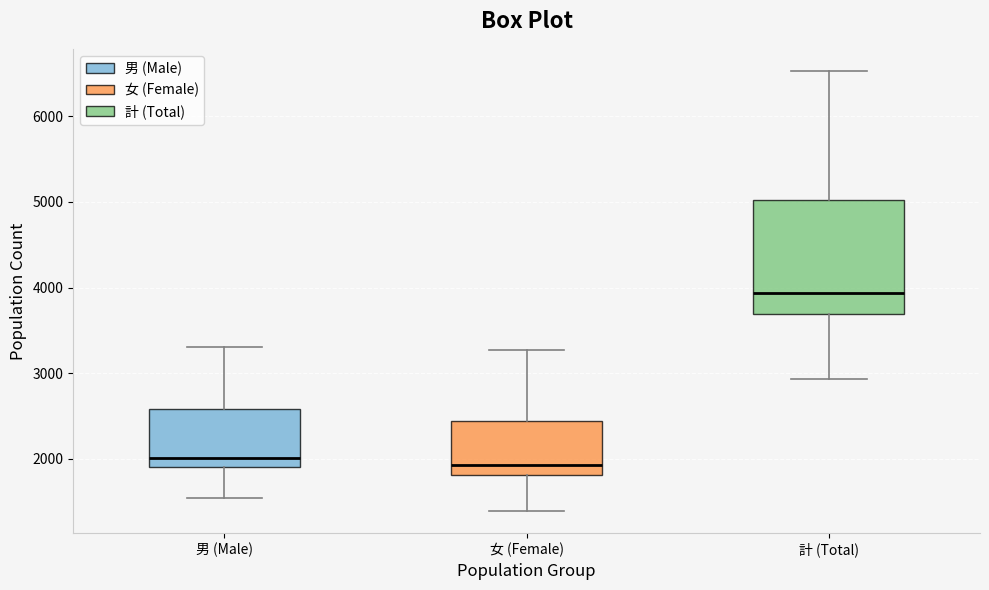

Reading left to right, read every box against the y-axis: the position of its median line, the range the box covers, and the ends of its whiskers. The values are not printed on the chart, so give them approximately, as read against the axis.

男 (Male): median 2000, box 1900 to 2600, whiskers 1500 to 3300
女 (Female): median 1900, box 1800 to 2400, whiskers 1400 to 3300
計 (Total): median 3900, box 3700 to 5000, whiskers 2900 to 6500